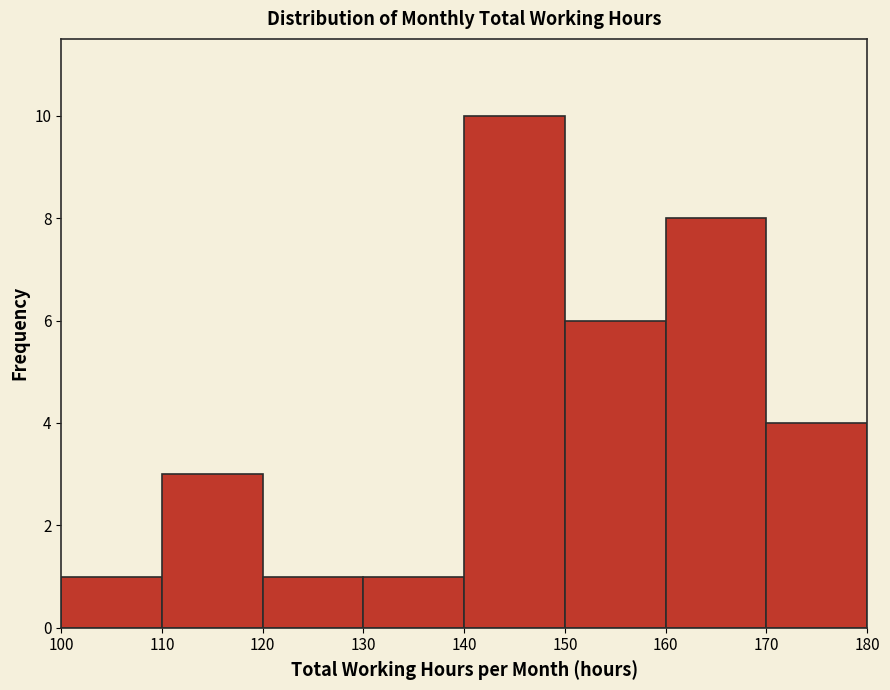

Reading left to right, list every bar in this chart as the range it spans on the x-axis followed by its height. The values are not printed on the chart, so give them approximately, as read against the axis.

100 to 110: 1
110 to 120: 3
120 to 130: 1
130 to 140: 1
140 to 150: 10
150 to 160: 6
160 to 170: 8
170 to 180: 4